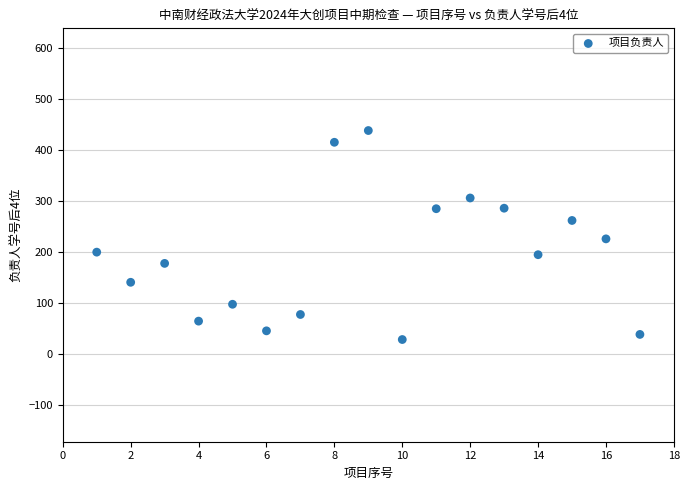

What is the range of X values (max minus min)?

16